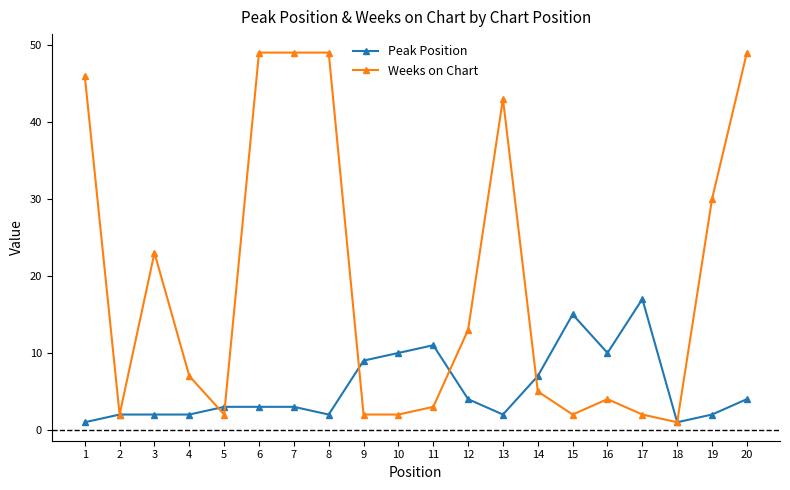

How many lines are shown in the chart?

2